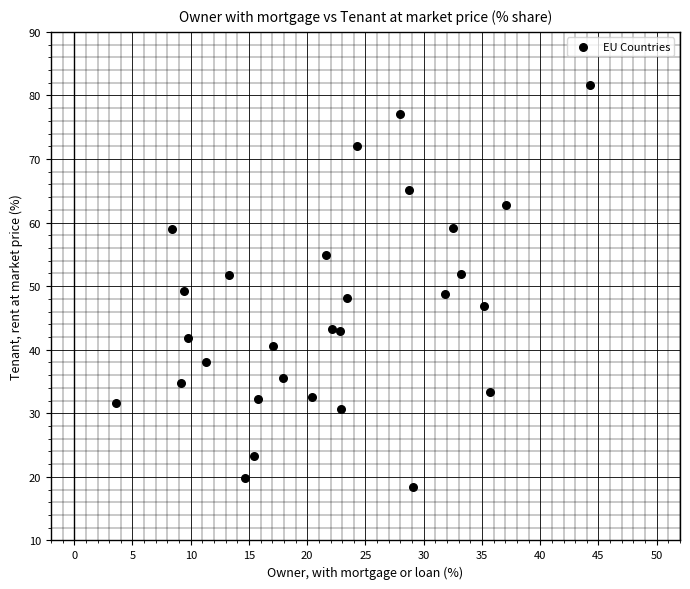

What is the range of Y values (max minus min)?

63.2